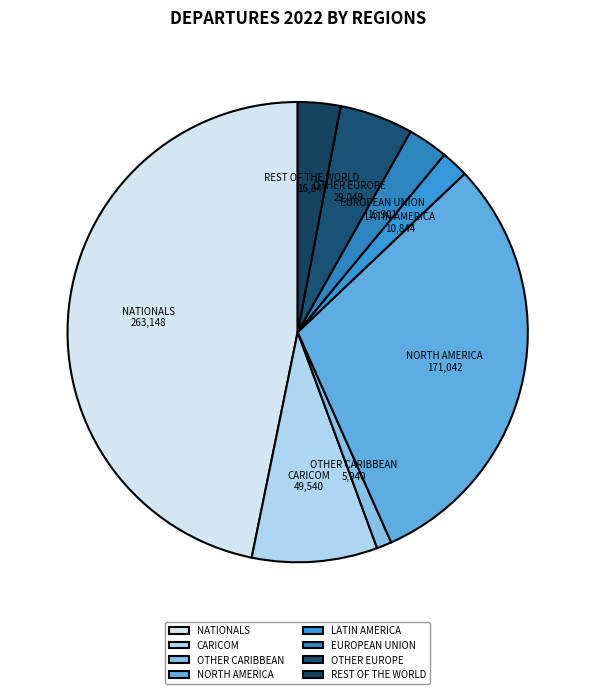

Is there any slice that represents more than half of the pie?

No